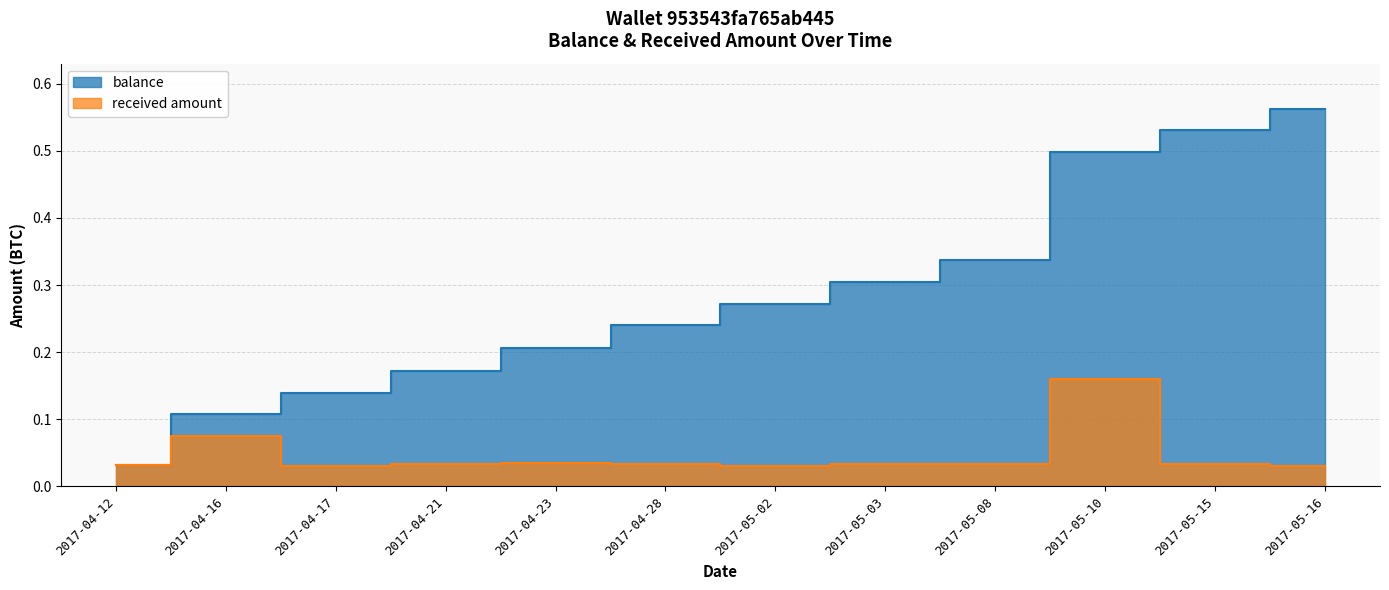

At how many categories does at least one series exceed 0?

12